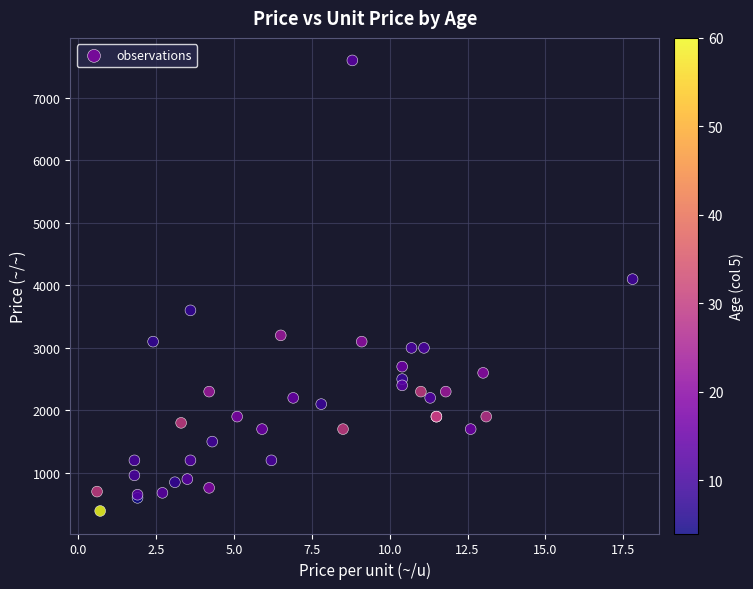

What Y value in the scatter plot is closest to 3995?

4100